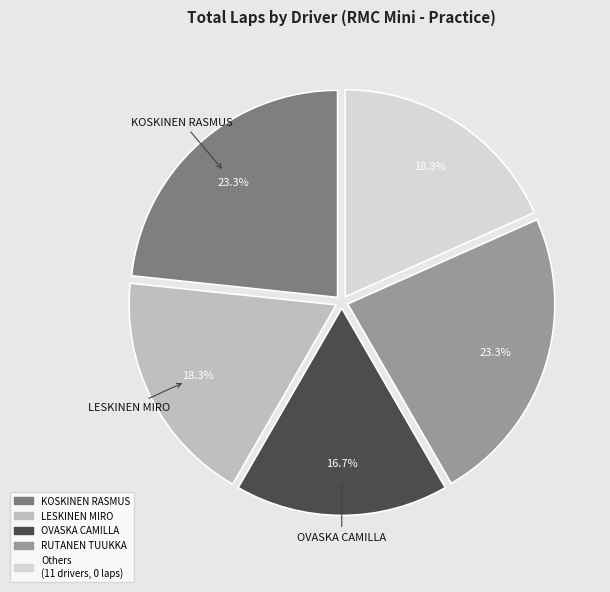

Is there any slice that represents more than half of the pie?

No